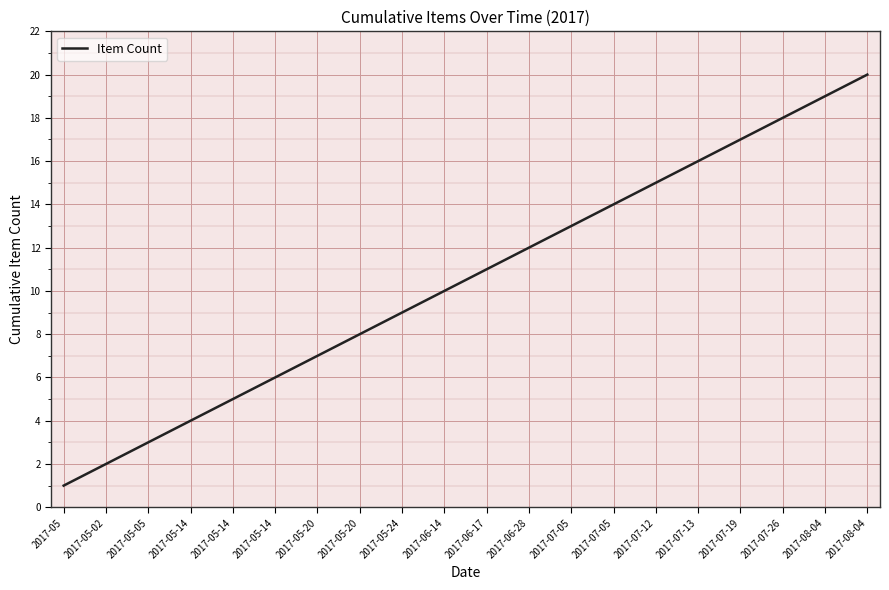

Does the chart display data point markers on the line(s)?

No